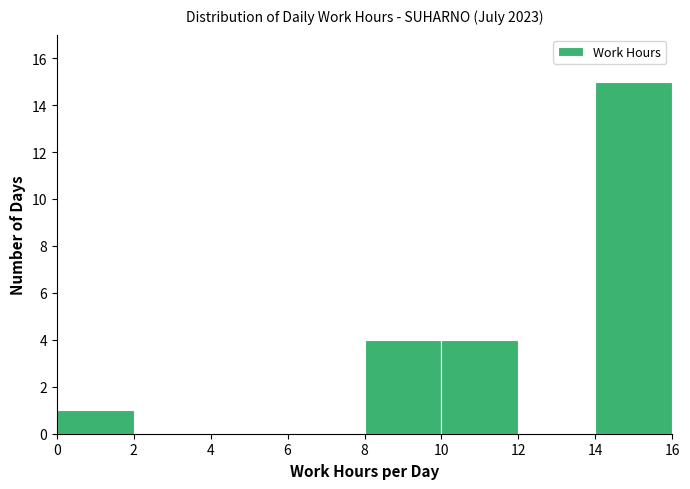

How tall is the bar that spans 8 to 10 on the x-axis? The values are not printed on the chart, so give them approximately, as read against the axis.

4